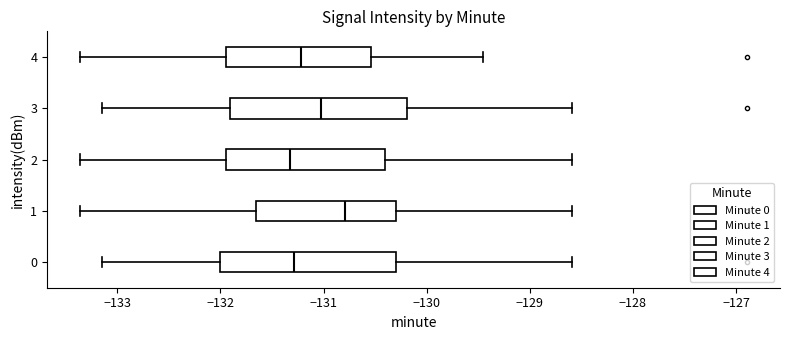

Reading bottom to top, transcribe this box plot: for each box, give where its median line is, the range the box spans, and where its two whiskers end, as read against the x-axis. The values are not printed on the chart, so give them approximately, as read against the axis.

0: median -131.3, box -132.0 to -130.3, whiskers -133.2 to -128.6
1: median -130.8, box -131.7 to -130.3, whiskers -133.4 to -128.6
2: median -131.3, box -131.9 to -130.4, whiskers -133.4 to -128.6
3: median -131.0, box -131.9 to -130.2, whiskers -133.2 to -128.6
4: median -131.2, box -131.9 to -130.5, whiskers -133.4 to -129.4